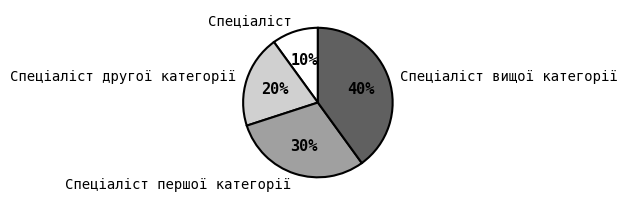

To the nearest percent, what is the difference between the largest and smallest slice percentages?

30%